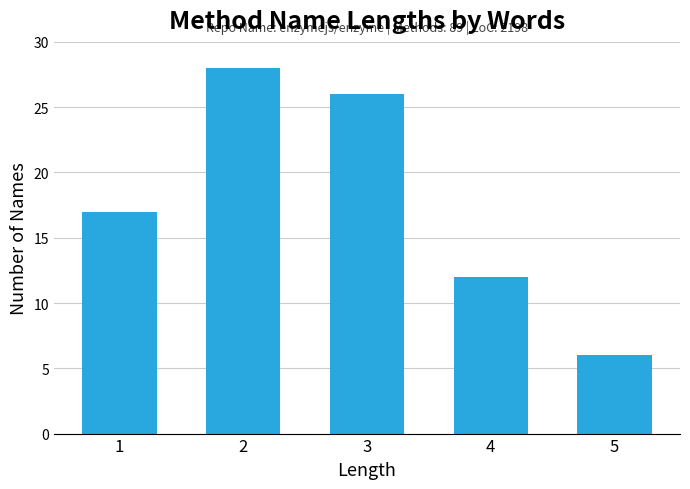

Reading left to right, list all the values displayed in this chart.

17	28	26	12	6